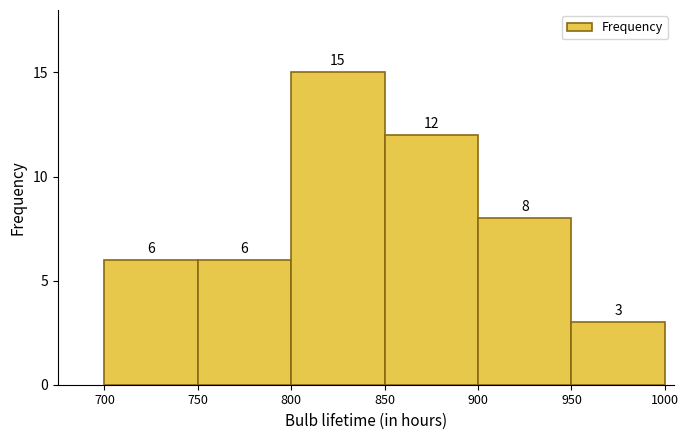

How tall is the bar that spans 900 to 950 on the x-axis?

8